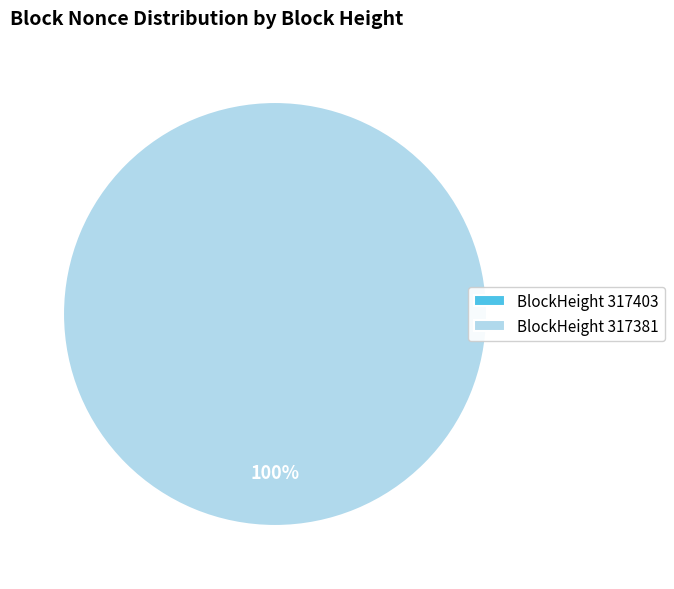

To the nearest percent, what is the combined percentage of 317381 and 317403?

100%